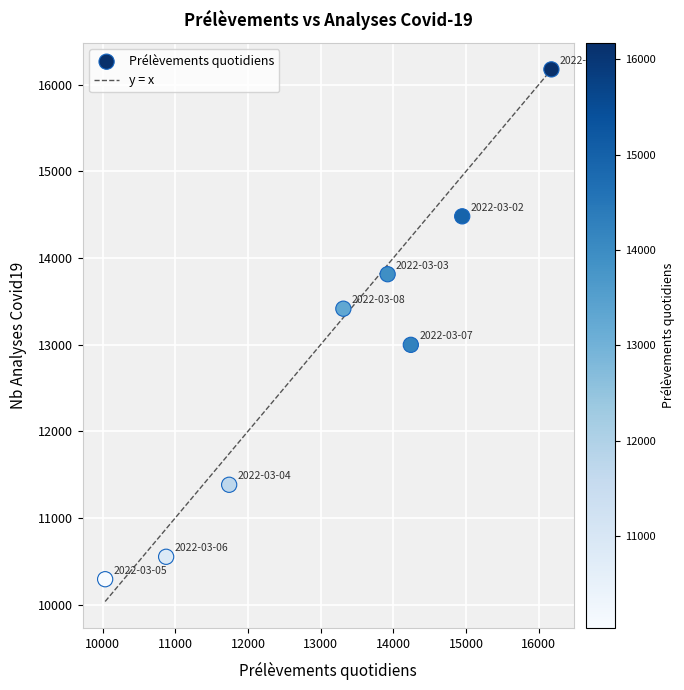

What is the range of X values (max minus min)?

6139